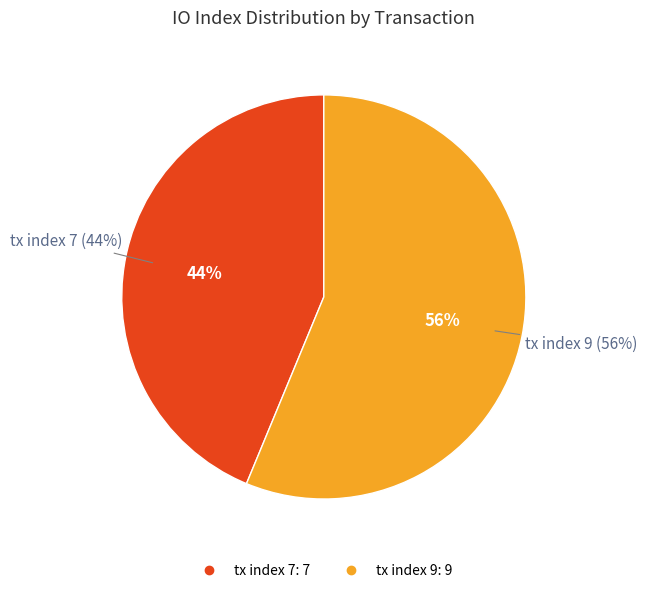

To the nearest percent, what is the difference between the largest and smallest slice percentages?

12%